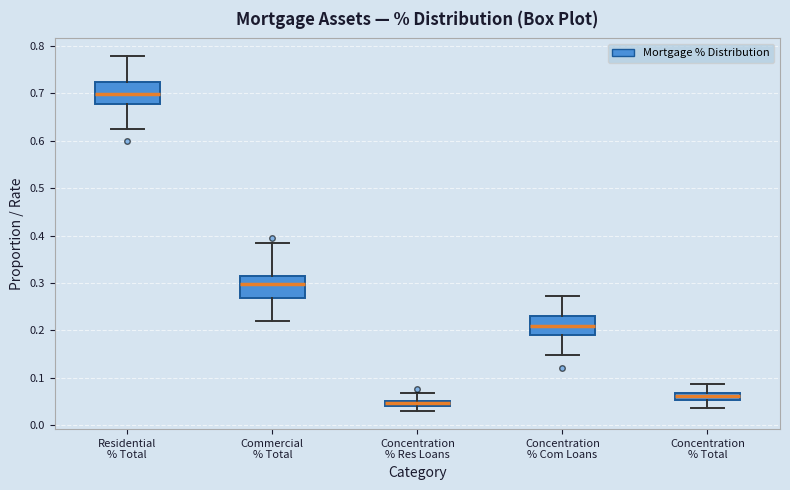

Where does the lower whisker of the box for Residential % Total end on the y-axis? The values are not printed on the chart, so give them approximately, as read against the axis.

0.62